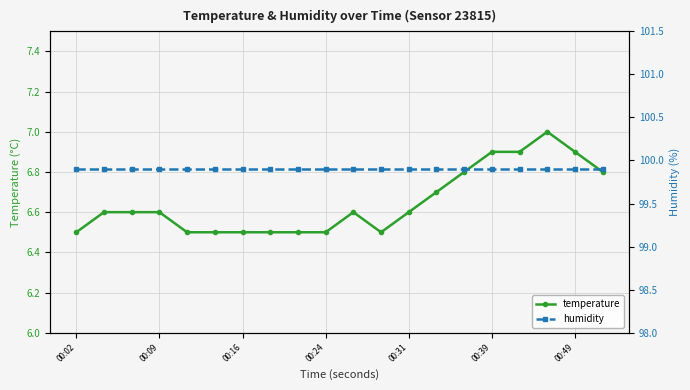

Rank the series by their average value, from highest to lowest.

humidity, temperature